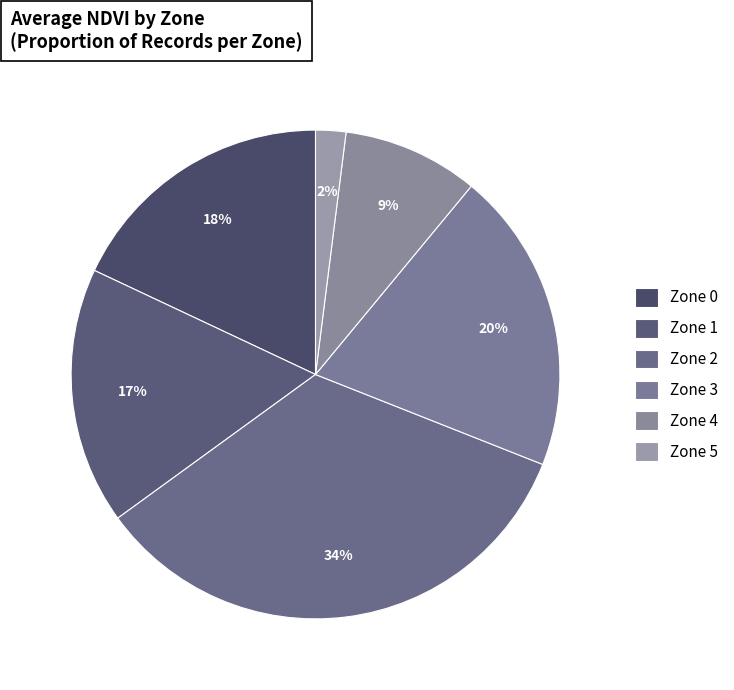

How many segments does this pie chart have?

6